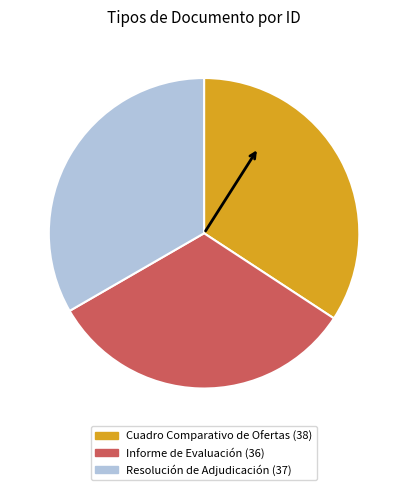

Combined, do Cuadro Comparativo de Ofertas and Resolución de Adjudicación account for over 50%?

Yes